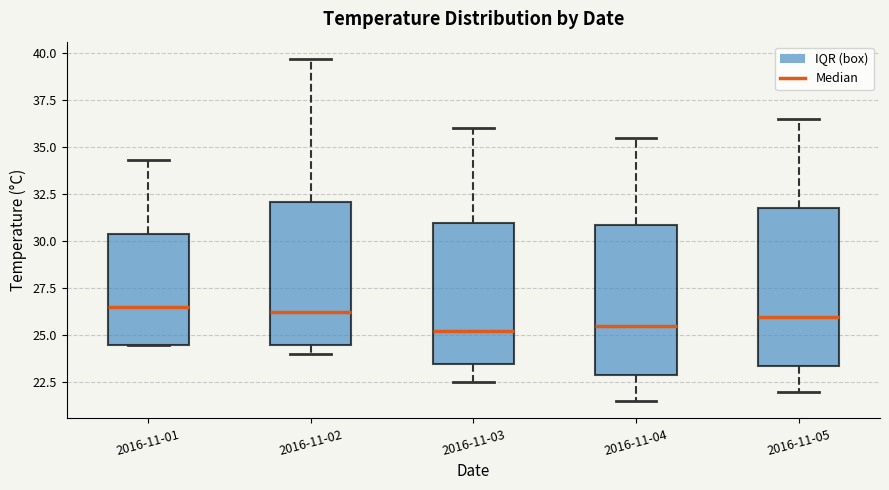

Reading left to right, transcribe this box plot: for each box, give where its median line is, the range the box spans, and where its two whiskers end, as read against the y-axis. The values are not printed on the chart, so give them approximately, as read against the axis.

2016-11-01: median 26.5, box 24.5 to 30.5, whiskers 24.5 to 34.5
2016-11-02: median 26.5, box 24.5 to 32.0, whiskers 24.0 to 39.5
2016-11-03: median 25.5, box 23.5 to 31.0, whiskers 22.5 to 36.0
2016-11-04: median 25.5, box 23.0 to 31.0, whiskers 21.5 to 35.5
2016-11-05: median 26.0, box 23.5 to 32.0, whiskers 22.0 to 36.5